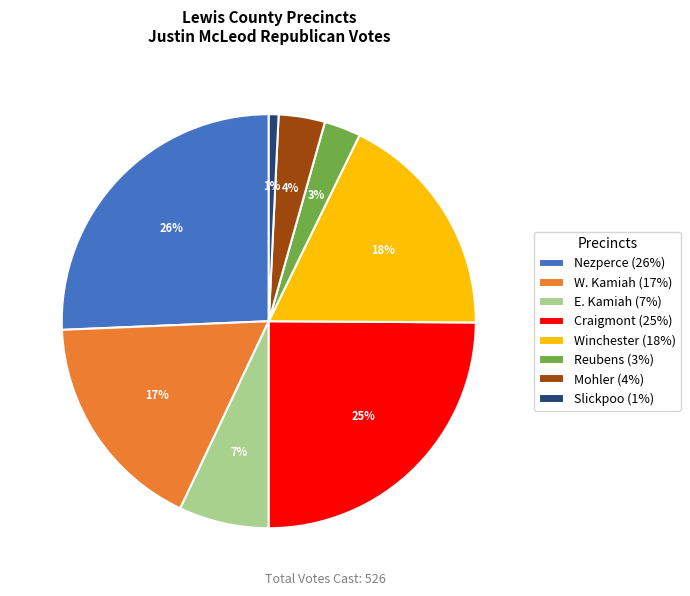

Which slice is the smallest?

Slickpoo (1%)